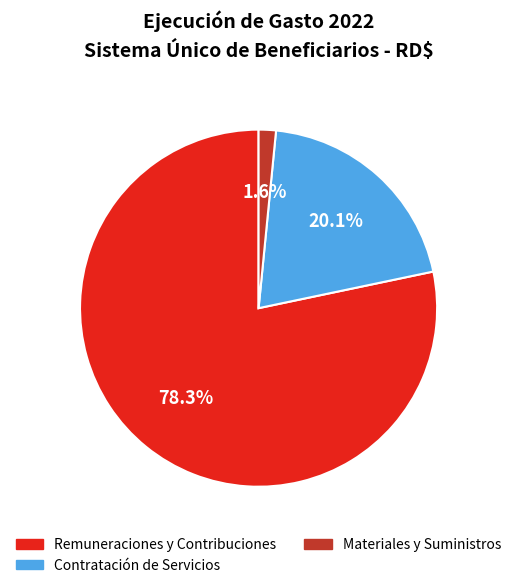

How many slices are in this pie chart?

3